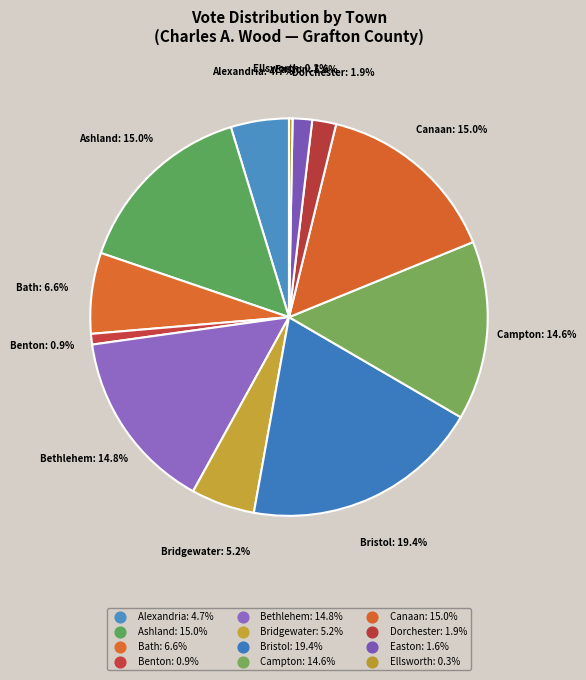

What is the total percentage of Easton and Bath?

8.2%